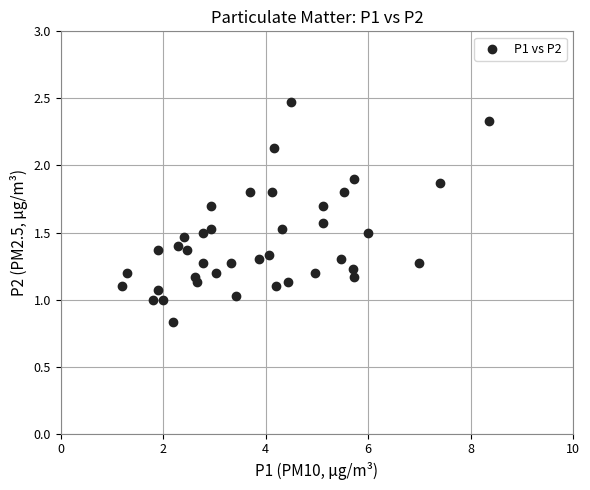

What is the range of X values (max minus min)?

7.2